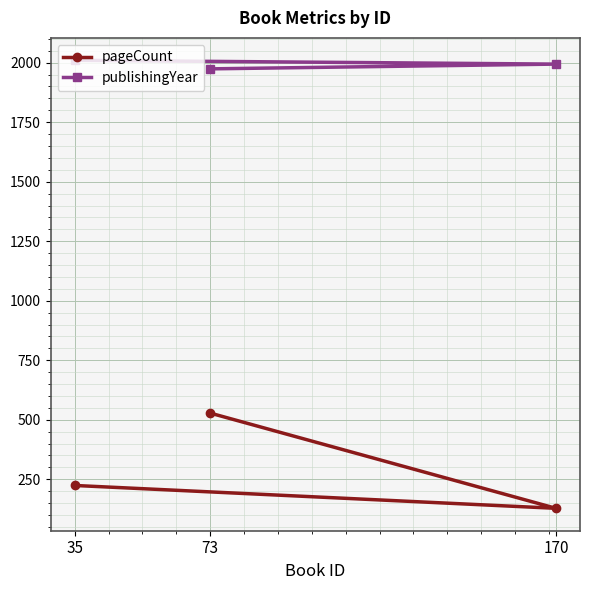

What is the difference between the maximum and minimum values in the pageCount series?

400